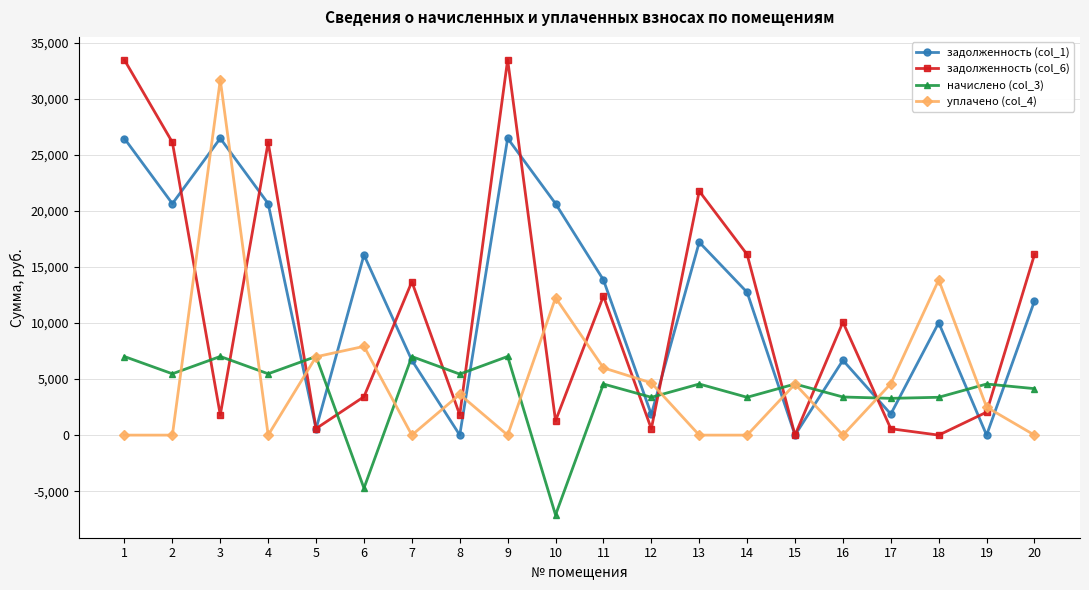

At which label does уплачено (col_4) reach its peak?

3